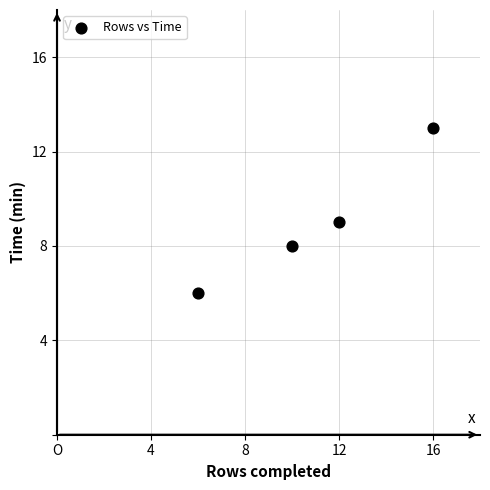

What is the average Y value?

9